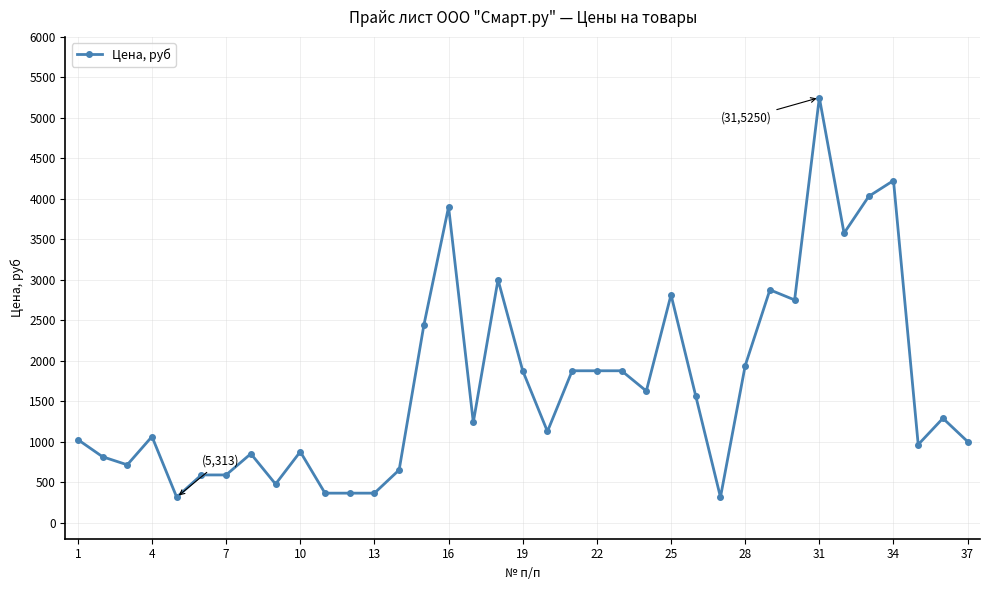

What is the value of the 30th point from the left?

2750